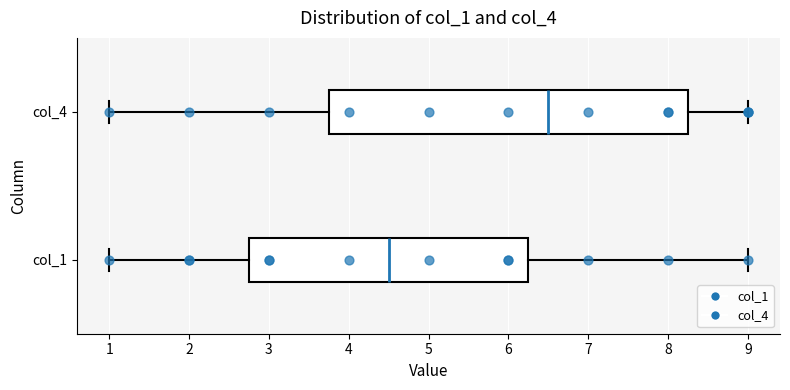

Reading bottom to top, read every box against the x-axis: the position of its median line, the range the box covers, and the ends of its whiskers. The values are not printed on the chart, so give them approximately, as read against the axis.

col_1: median 4.5, box 2.8 to 6.3, whiskers 1.0 to 9.0
col_4: median 6.5, box 3.8 to 8.3, whiskers 1.0 to 9.0